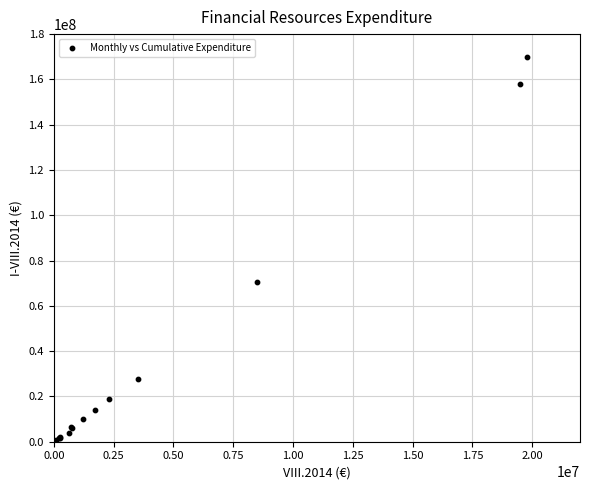

What Y value in the scatter plot is closest to 84927577?

70444966.7